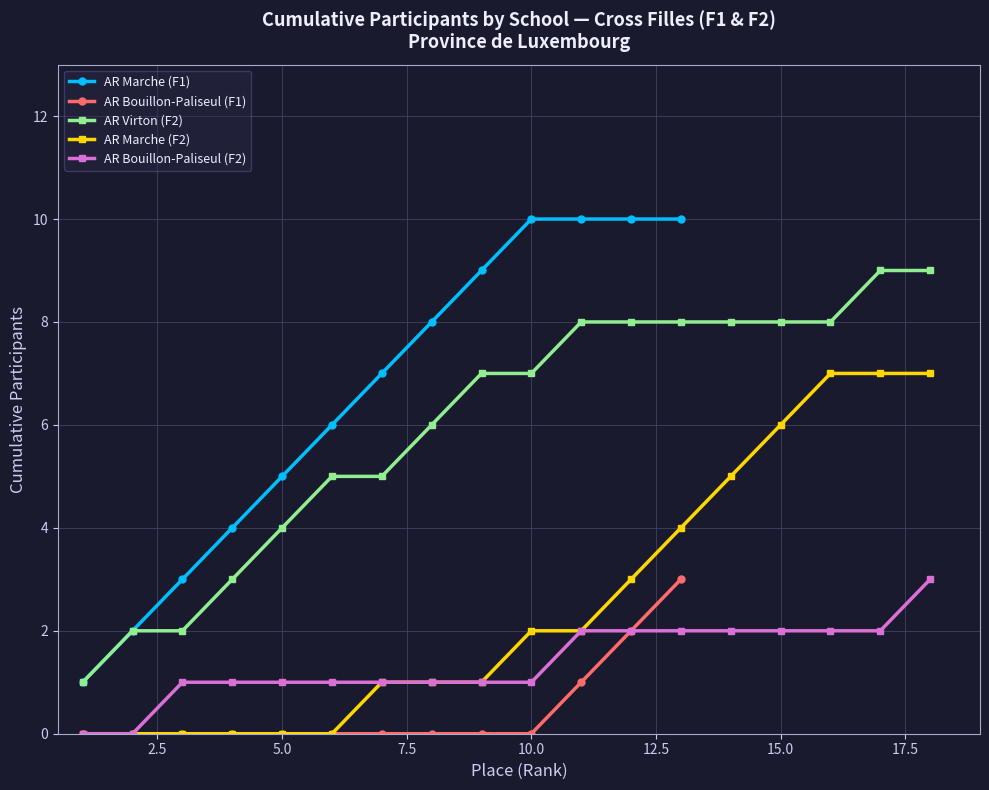

True or false: AR Marche and AR Virton cross at least once.

False